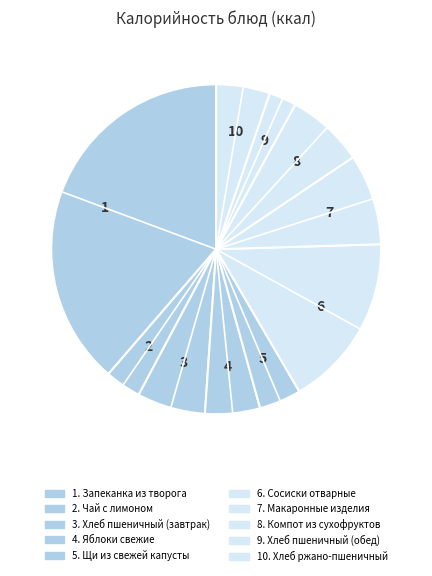

What is the largest slice in the pie chart?

Запеканка из творога